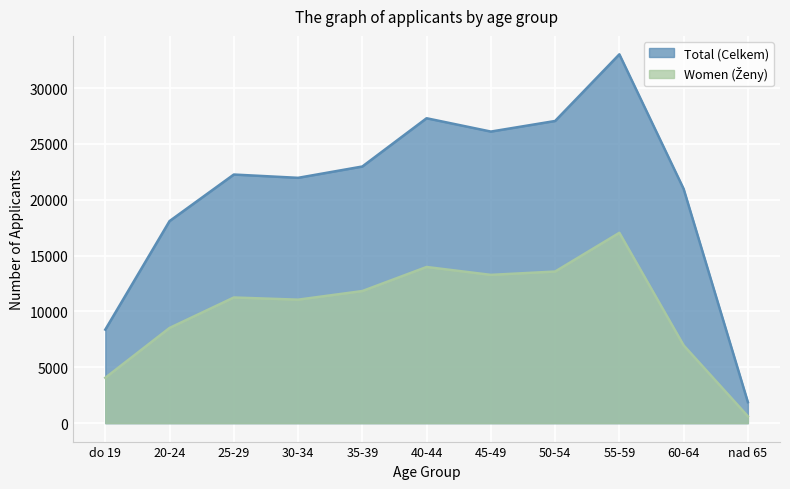

Rank the series by their maximum value, from lowest to highest.

Women (Ženy), Total (Celkem)